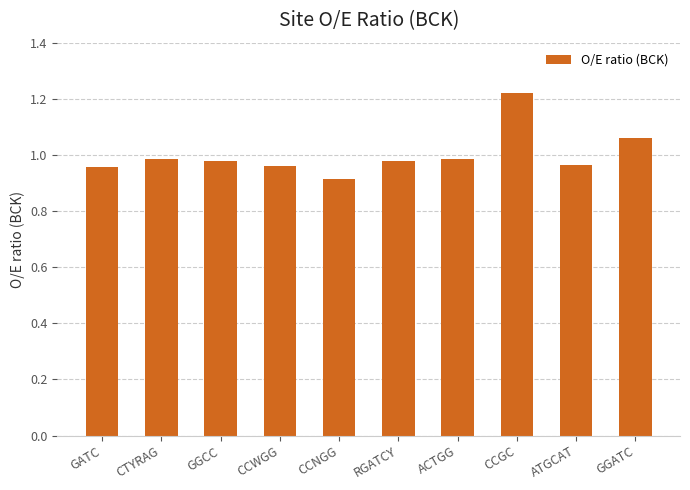

How many bars are there in total?

10